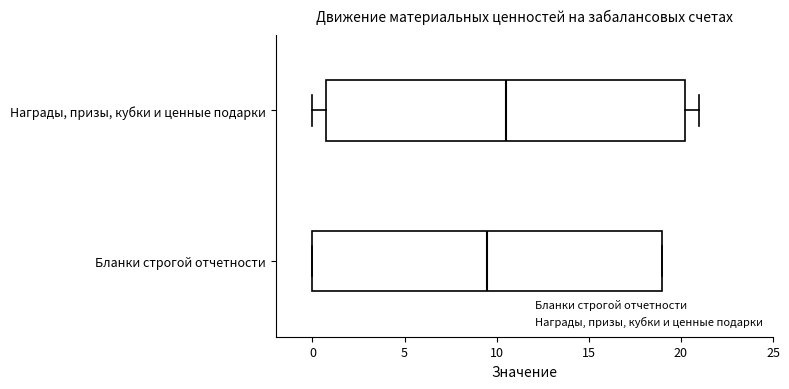

Which box has the furthest to the right median line?

Награды, призы, кубки и ценные подарки